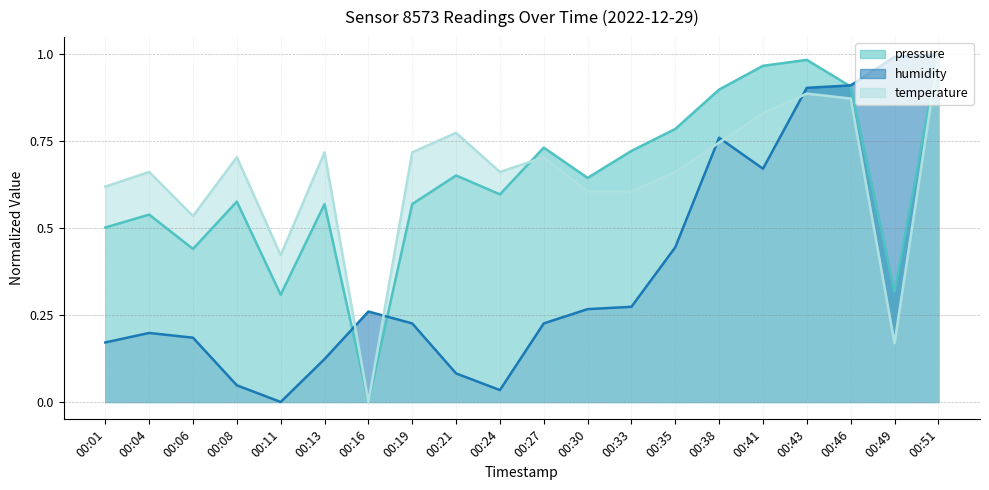

Rank the series at 00:30 from highest to lowest value.

pressure, temperature, humidity